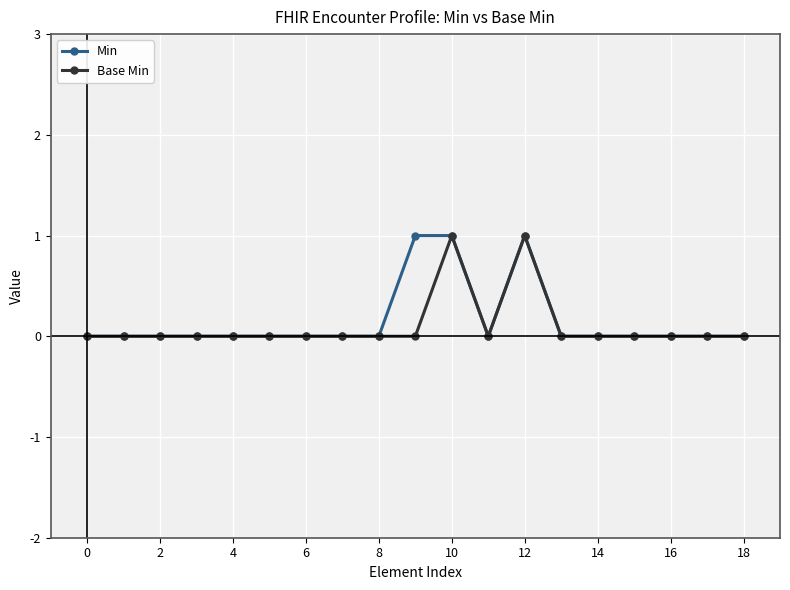

True or false: Base Min has more than 1 points higher than both neighbors.

True